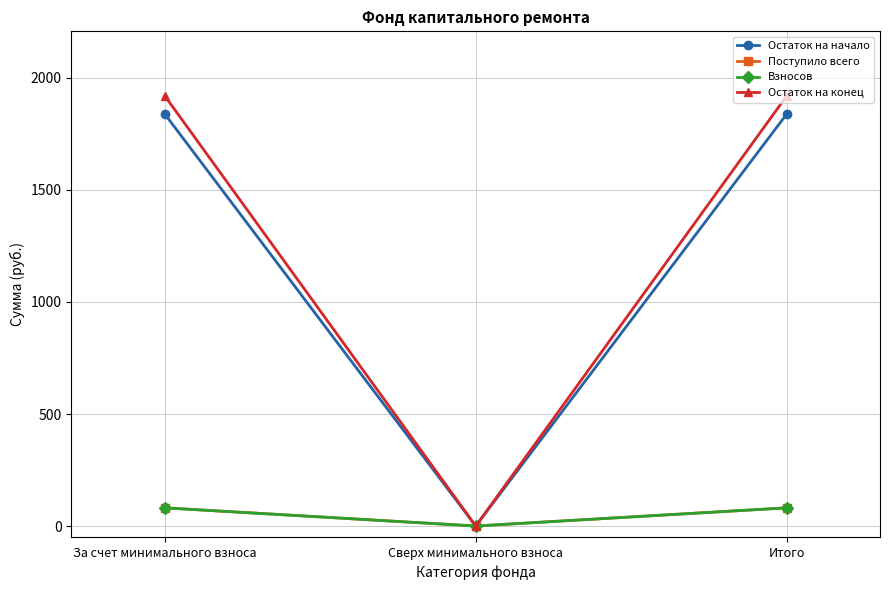

Is the value of Остаток на начало at За счет минимального взноса greater than the value of Остаток на конец at За счет минимального взноса?

No